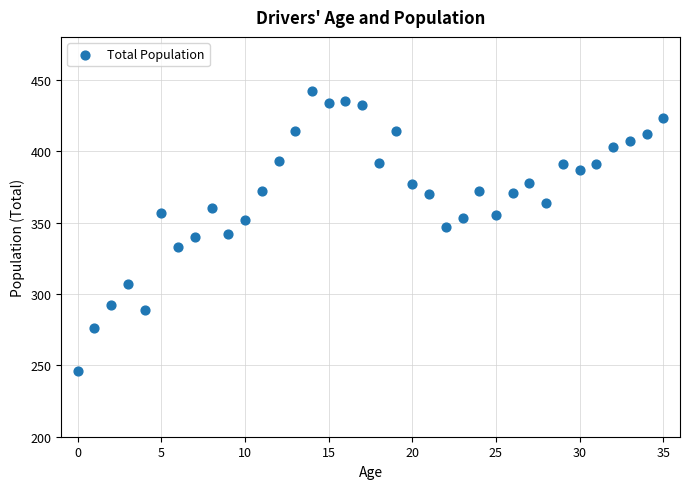

What is the range of Y values (max minus min)?

196